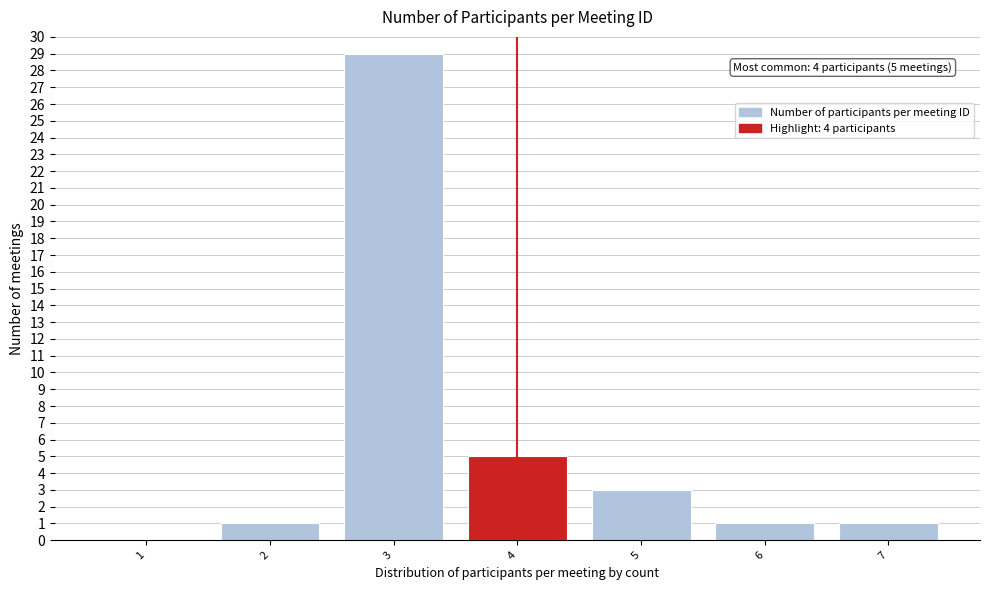

Reading left to right, what are all the values shown in this chart?

1=0	2=1	3=29	4=5	5=3	6=1	7=1